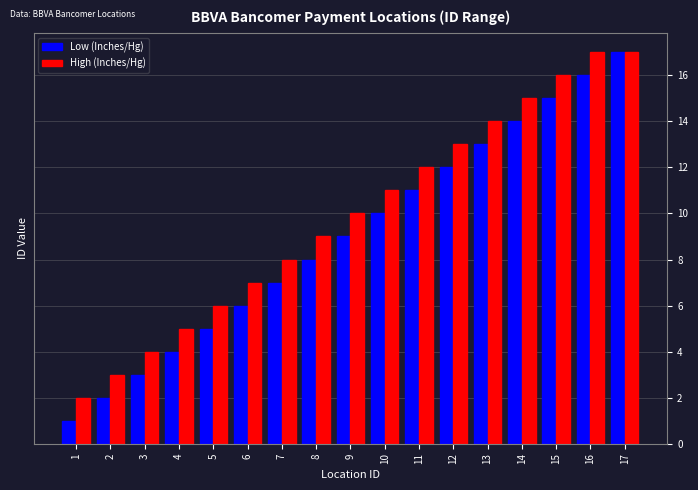

What is the difference between the Low (Inches/Hg) values at 8 and 10?

2